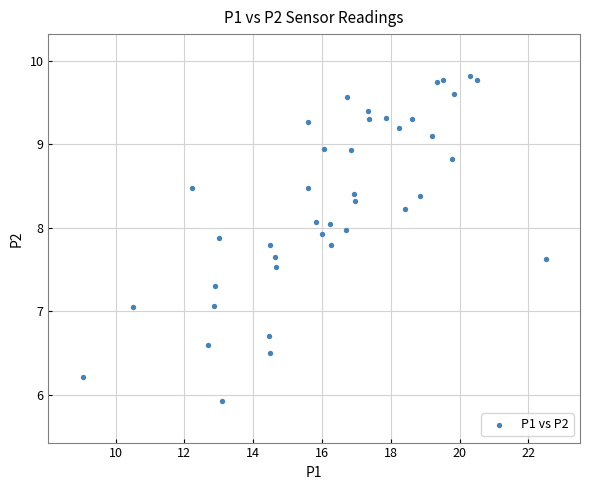

What is the range of Y values (max minus min)?

3.9